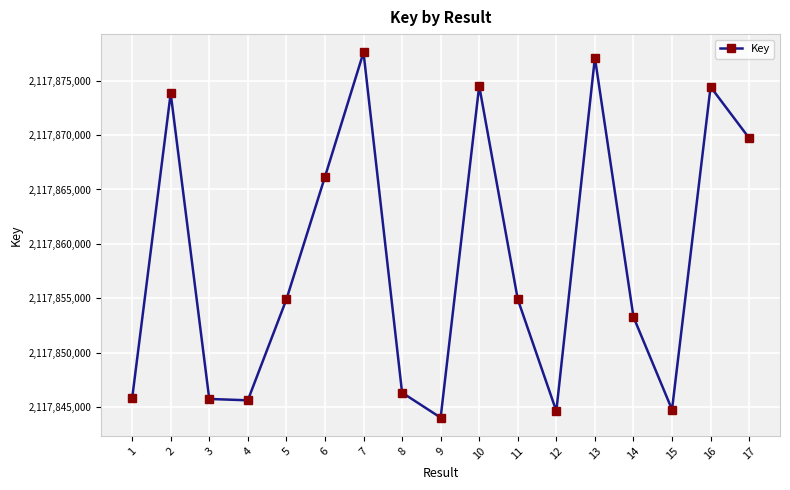

How many points are higher than both their immediate neighbors (excluding endpoints)?

5